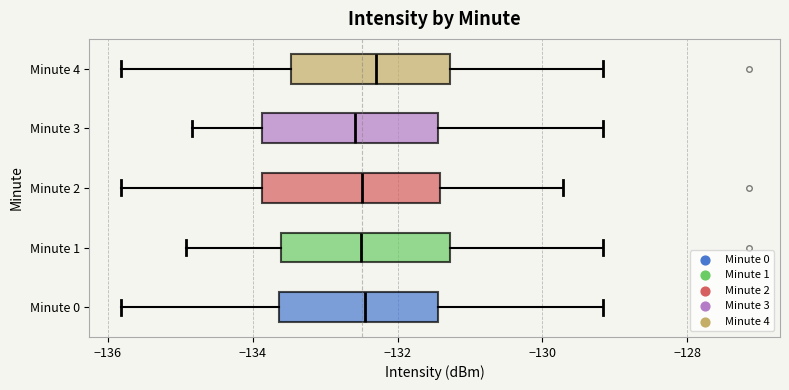

Reading bottom to top, transcribe this box plot: for each box, give where its median line is, the range the box spans, and where its two whiskers end, as read against the x-axis. The values are not printed on the chart, so give them approximately, as read against the axis.

Minute 0: median -132.4, box -133.6 to -131.4, whiskers -135.8 to -129.2
Minute 1: median -132.6, box -133.6 to -131.2, whiskers -135.0 to -129.2
Minute 2: median -132.4, box -133.8 to -131.4, whiskers -135.8 to -129.8
Minute 3: median -132.6, box -133.8 to -131.4, whiskers -134.8 to -129.2
Minute 4: median -132.2, box -133.4 to -131.2, whiskers -135.8 to -129.2